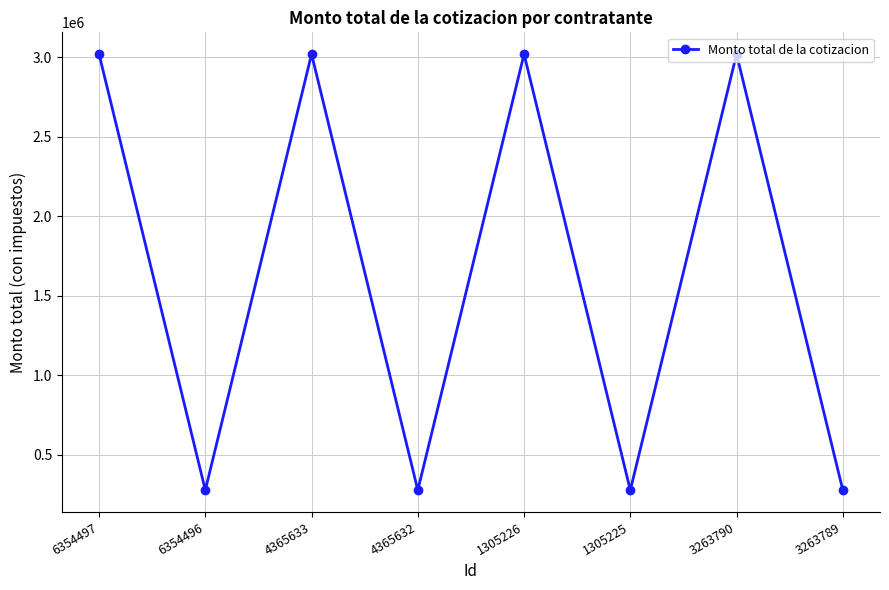

Approximately how many times larger is the value at 4365633 compared to 3263790?

1.0